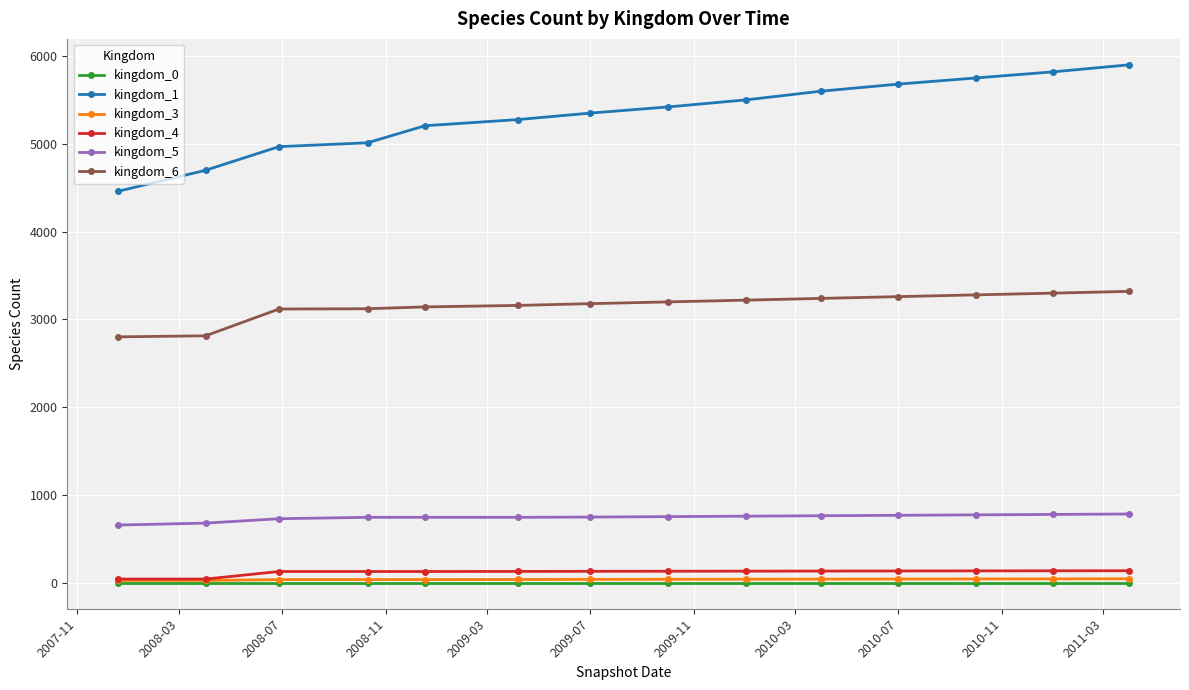

Does the chart have visible grid lines?

Yes